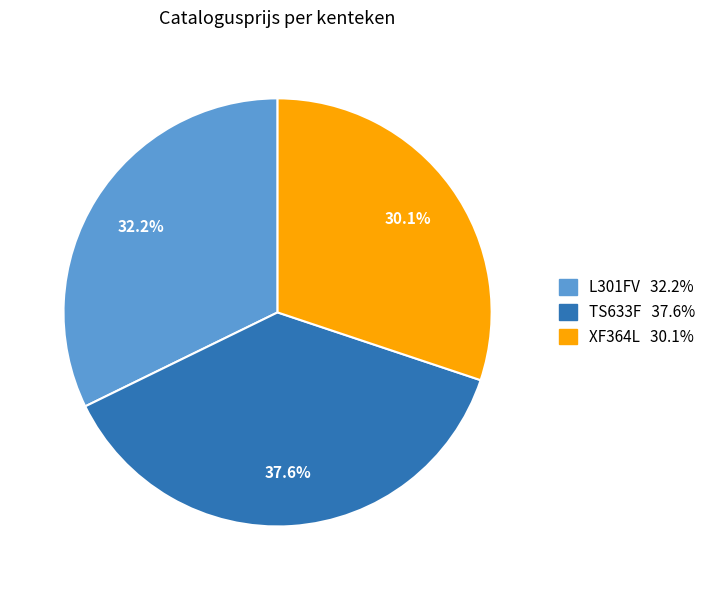

Rank the categories by value from highest to lowest.

TS633F, L301FV, XF364L